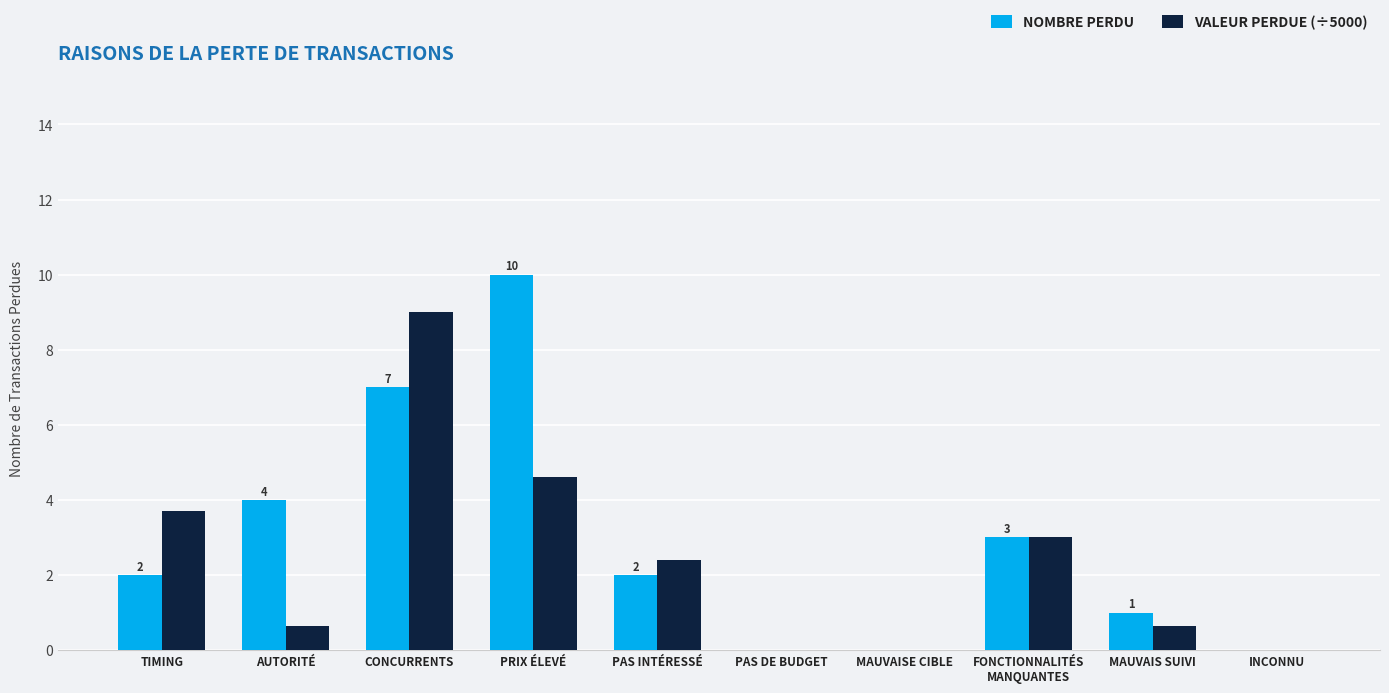

Read the NOMBRE PERDU value at CONCURRENTS.

7.0